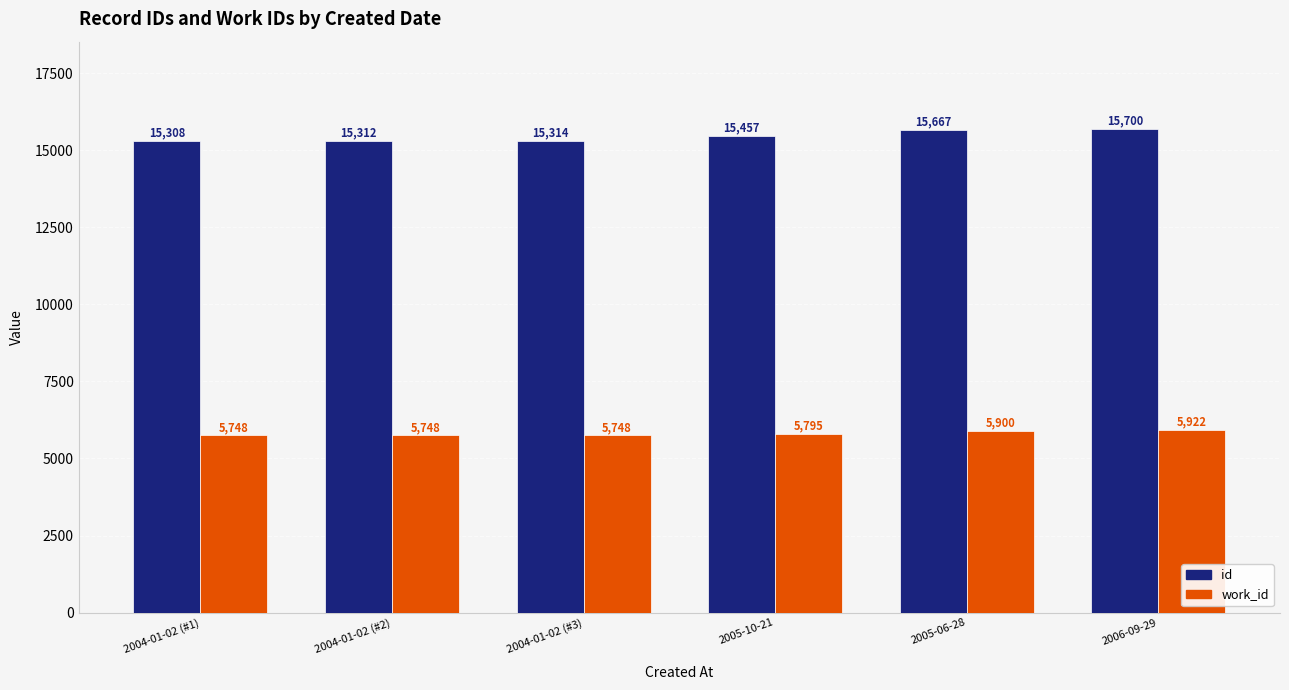

Count the number of data series in this chart.

2